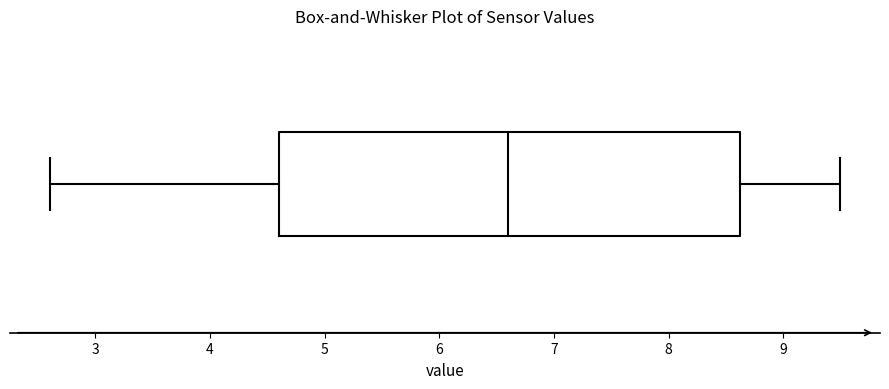

Transcribe this box plot: give where the median line is, the range the box spans, and where the two whiskers end, as read against the x-axis. The values are not printed on the chart, so give them approximately, as read against the axis.

median 6.6, box 4.6 to 8.6, whiskers 2.6 to 9.5